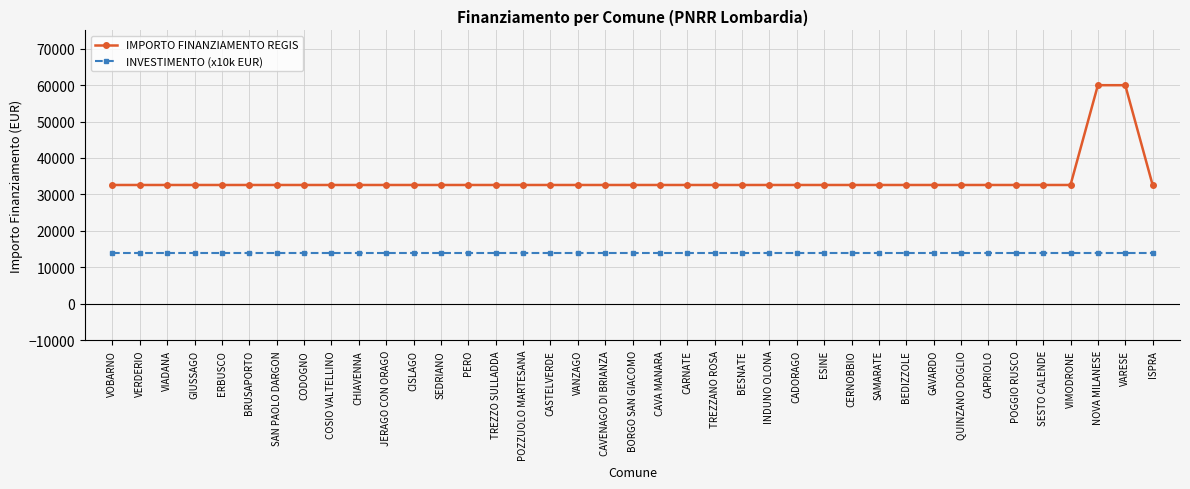

List the series in order of their peak value, lowest first.

INVESTIMENTO (x10k EUR), IMPORTO FINANZIAMENTO REGIS